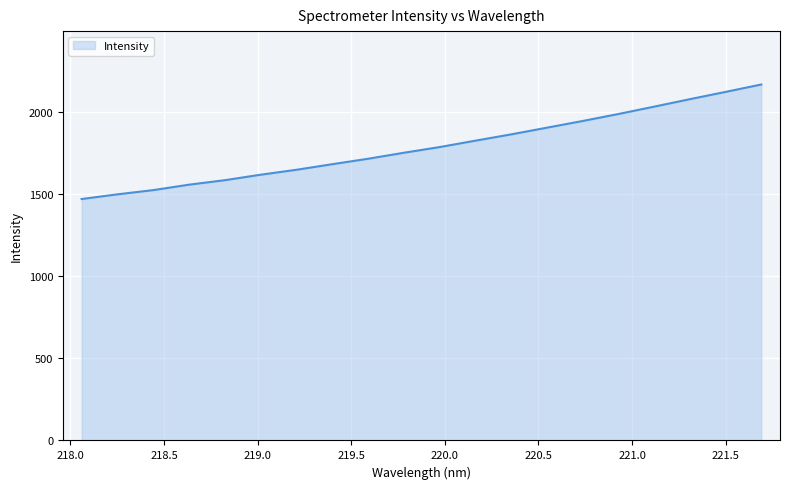

What is the greatest value displayed?

2166.9